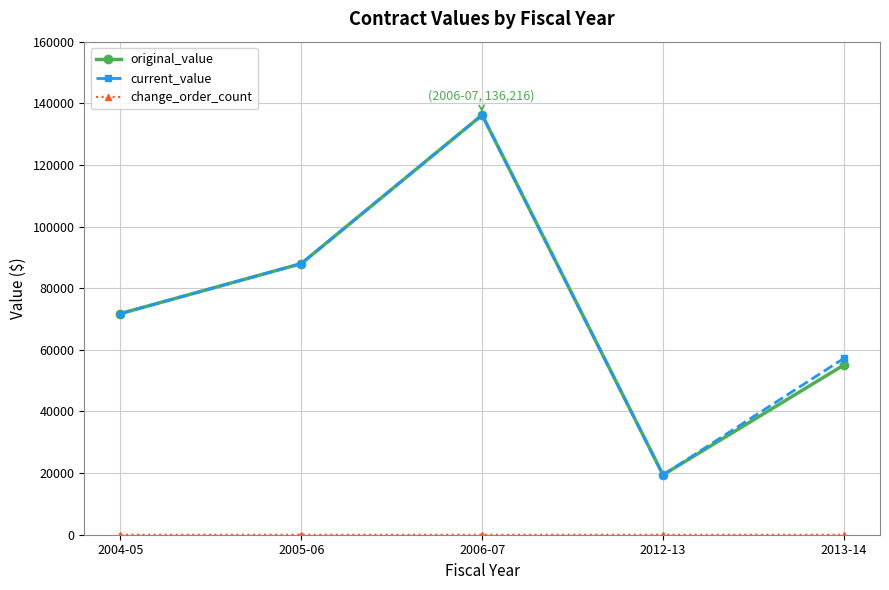

Which series changed the most between 2004-05 and 2013-14?

original_value